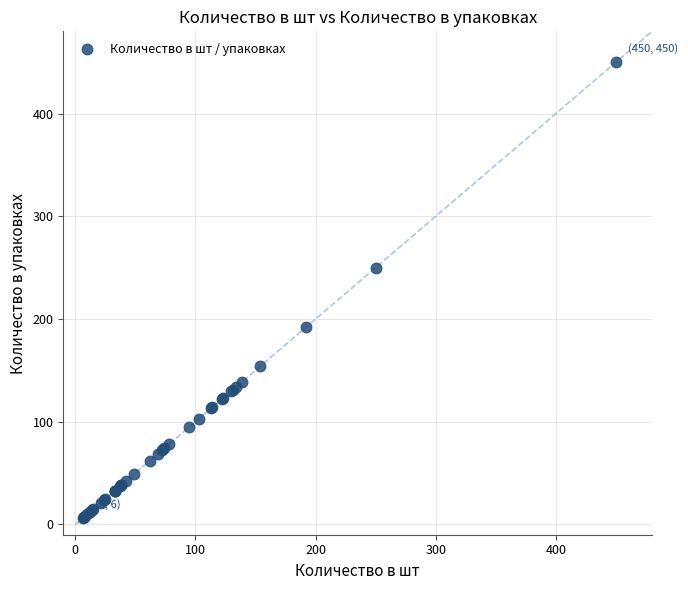

What Y value in the scatter plot is closest to 228?

250